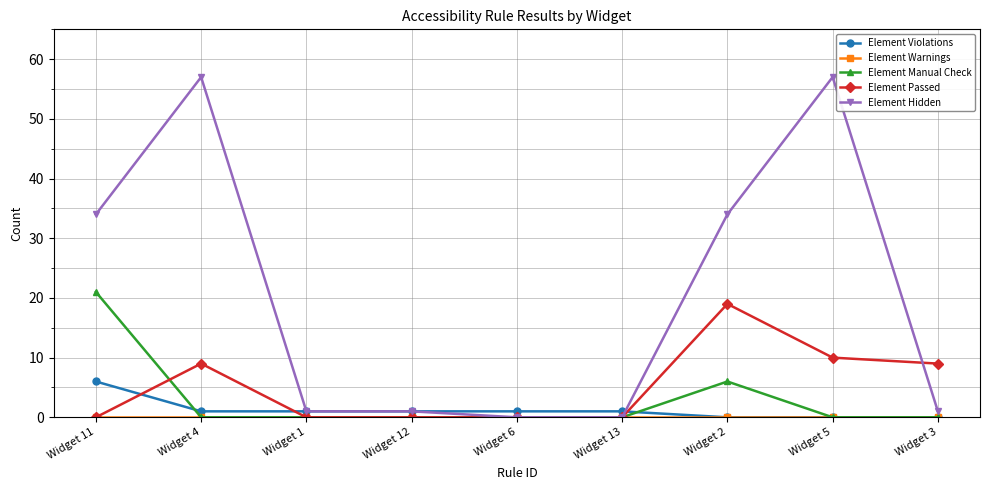

How many lines are shown in the chart?

5